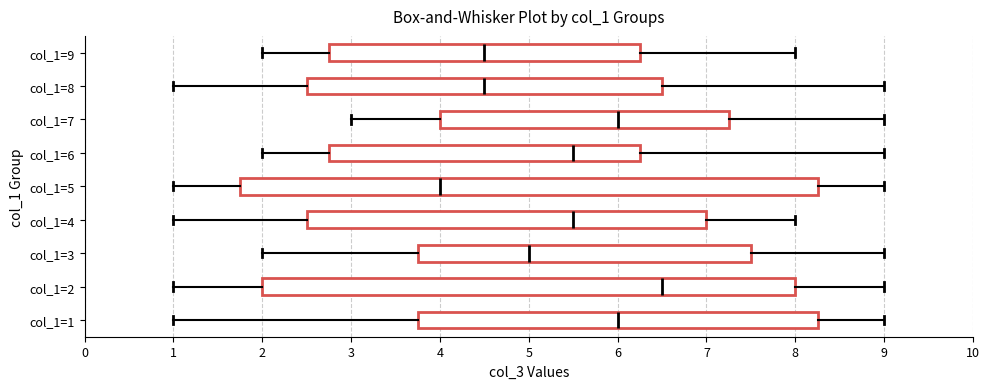

Reading bottom to top, transcribe this box plot: for each box, give where its median line is, the range the box spans, and where its two whiskers end, as read against the x-axis. The values are not printed on the chart, so give them approximately, as read against the axis.

col_1=1: median 6.0, box 3.8 to 8.3, whiskers 1.0 to 9.0
col_1=2: median 6.5, box 2.0 to 8.0, whiskers 1.0 to 9.0
col_1=3: median 5.0, box 3.8 to 7.5, whiskers 2.0 to 9.0
col_1=4: median 5.5, box 2.5 to 7.0, whiskers 1.0 to 8.0
col_1=5: median 4.0, box 1.8 to 8.3, whiskers 1.0 to 9.0
col_1=6: median 5.5, box 2.8 to 6.3, whiskers 2.0 to 9.0
col_1=7: median 6.0, box 4.0 to 7.3, whiskers 3.0 to 9.0
col_1=8: median 4.5, box 2.5 to 6.5, whiskers 1.0 to 9.0
col_1=9: median 4.5, box 2.8 to 6.3, whiskers 2.0 to 8.0